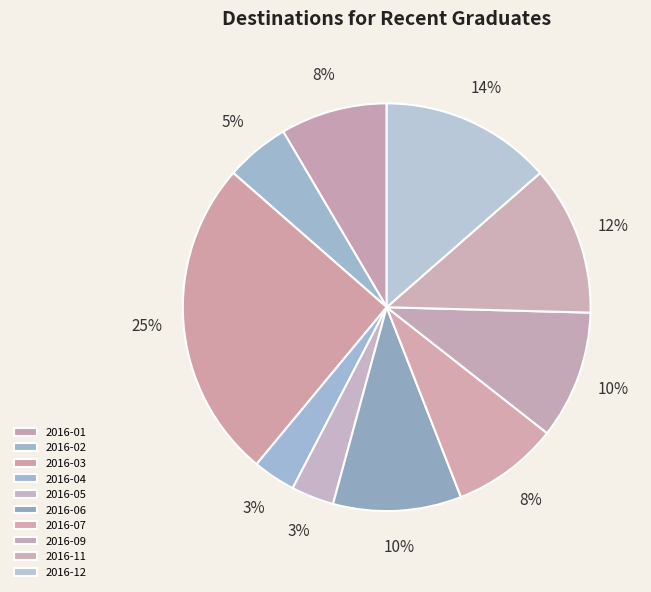

To the nearest percent, what percentage of the pie is 2016-02?

5%